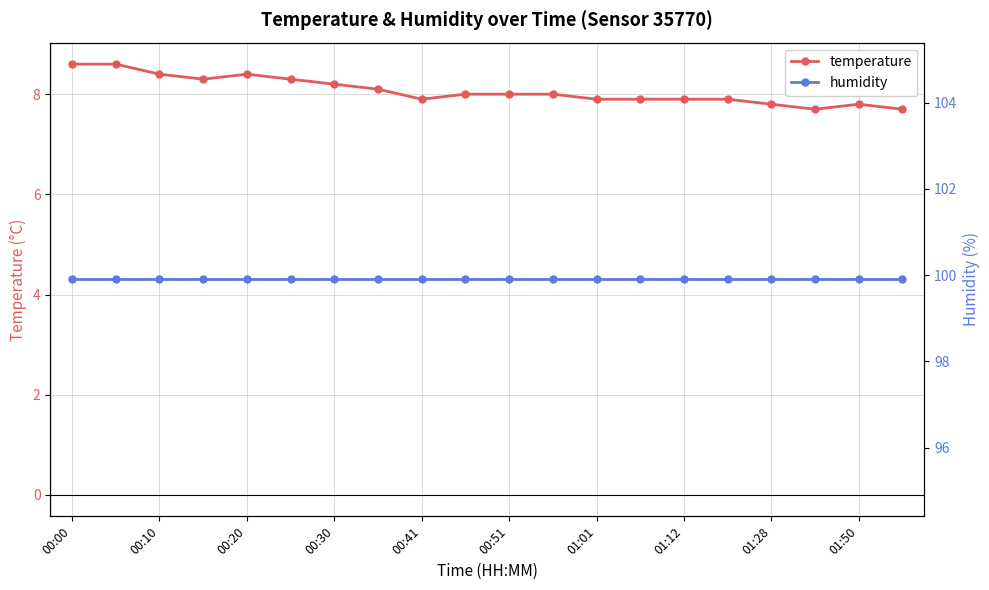

What is the highest value of the temperature series?

8.6